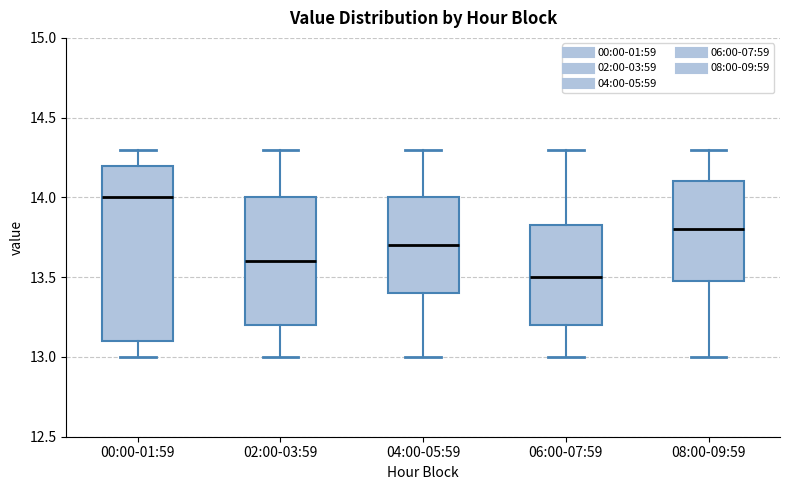

Reading left to right, transcribe this box plot: for each box, give where its median line is, the range the box spans, and where its two whiskers end, as read against the y-axis. The values are not printed on the chart, so give them approximately, as read against the axis.

00:00-01:59: median 14.00, box 13.10 to 14.20, whiskers 13.00 to 14.30
02:00-03:59: median 13.60, box 13.20 to 14.00, whiskers 13.00 to 14.30
04:00-05:59: median 13.70, box 13.40 to 14.00, whiskers 13.00 to 14.30
06:00-07:59: median 13.50, box 13.20 to 13.85, whiskers 13.00 to 14.30
08:00-09:59: median 13.80, box 13.50 to 14.10, whiskers 13.00 to 14.30